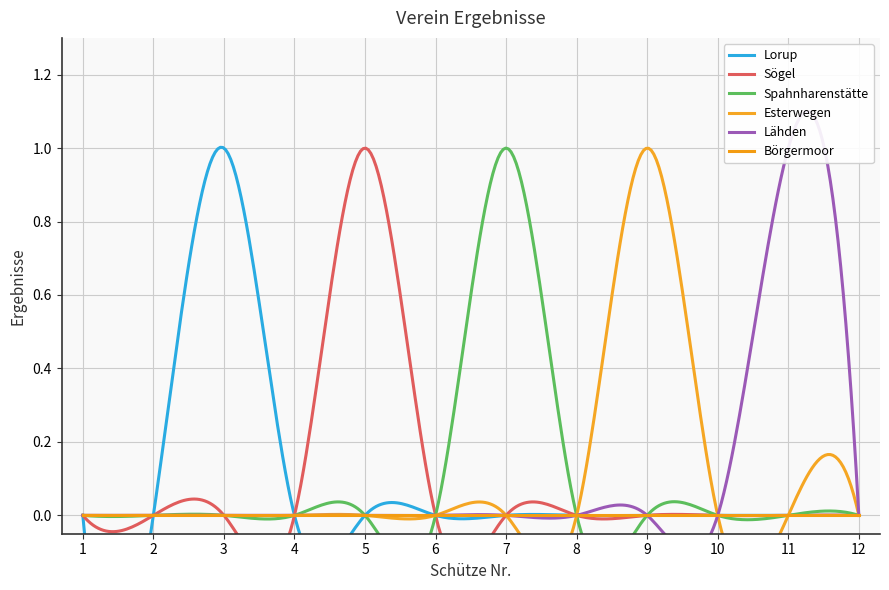

Where is Lorup nearest to the value 0?

1